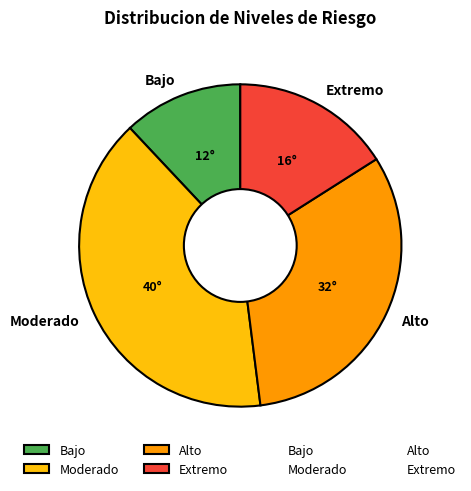

Which slice is the largest?

Moderado